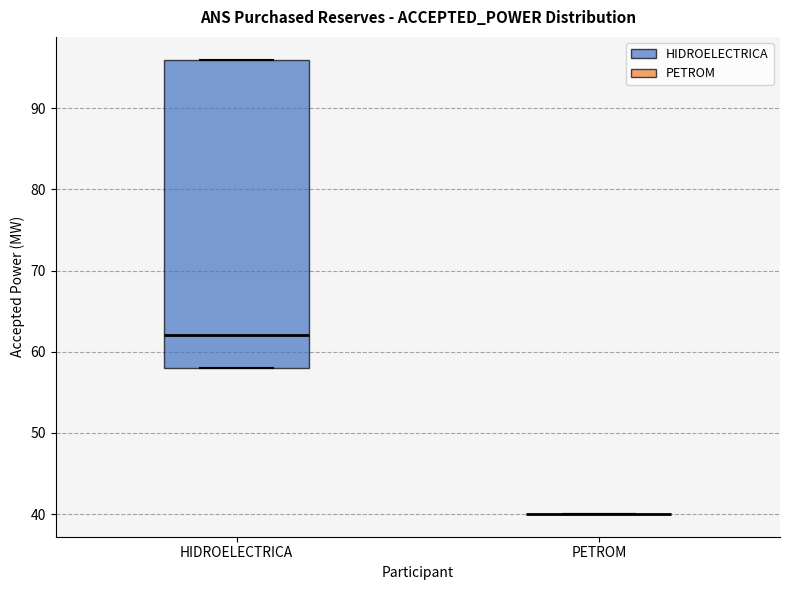

Which box is the tallest, from its lower edge to its upper edge?

HIDROELECTRICA